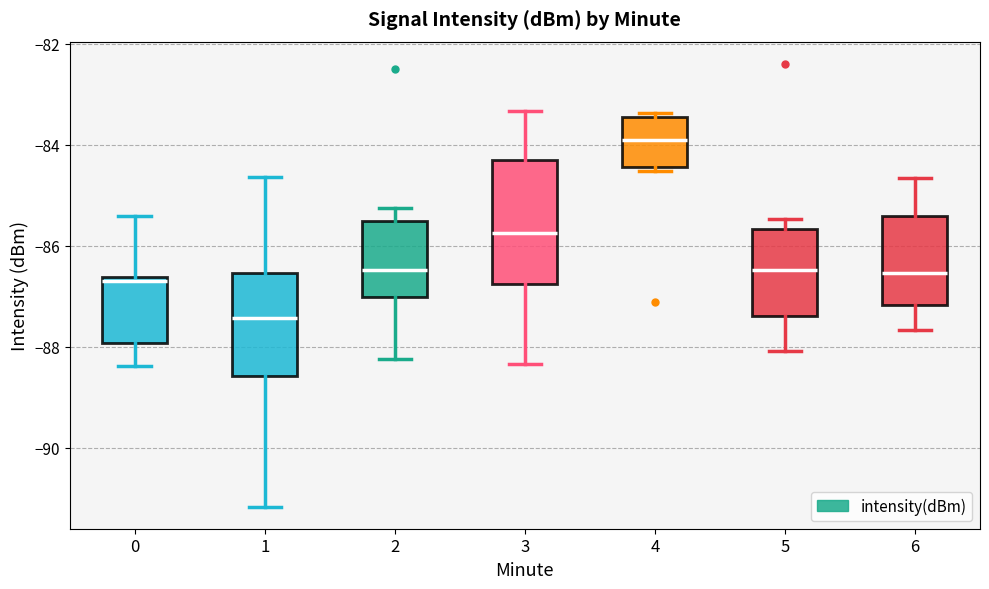

Which box's median line is the lowest?

1